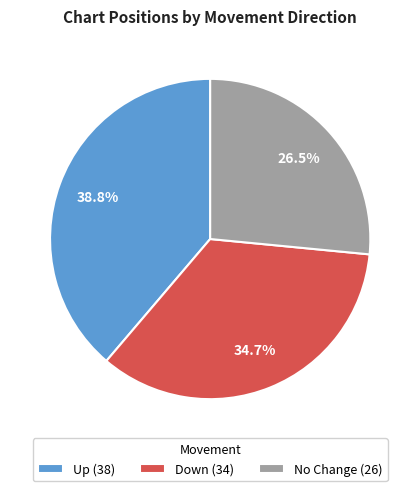

What is the total percentage of Down (34) and Up (38)?

73.5%